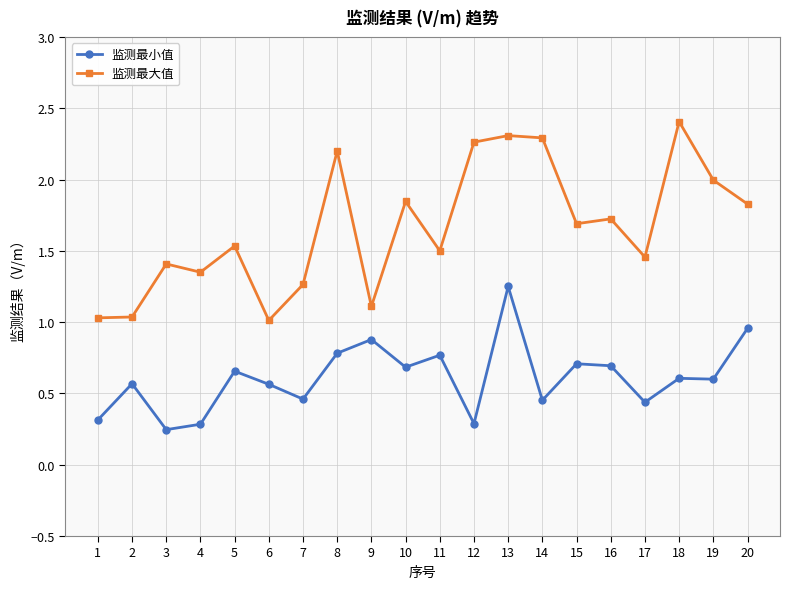

What is the difference between the 监测最小值 values at 1 and 17?

0.1